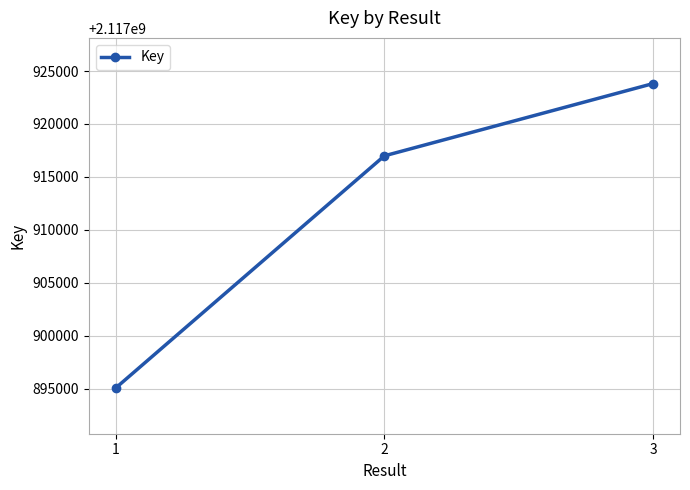

How many lines are shown in the chart?

1